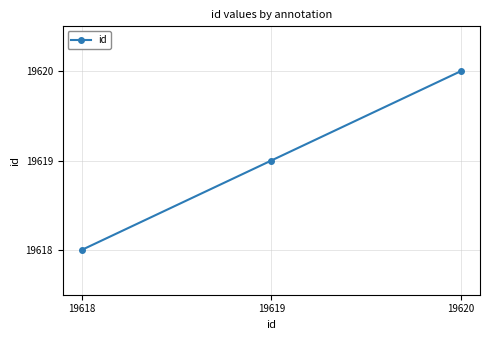

What is the value of the 3rd point from the left?

19620